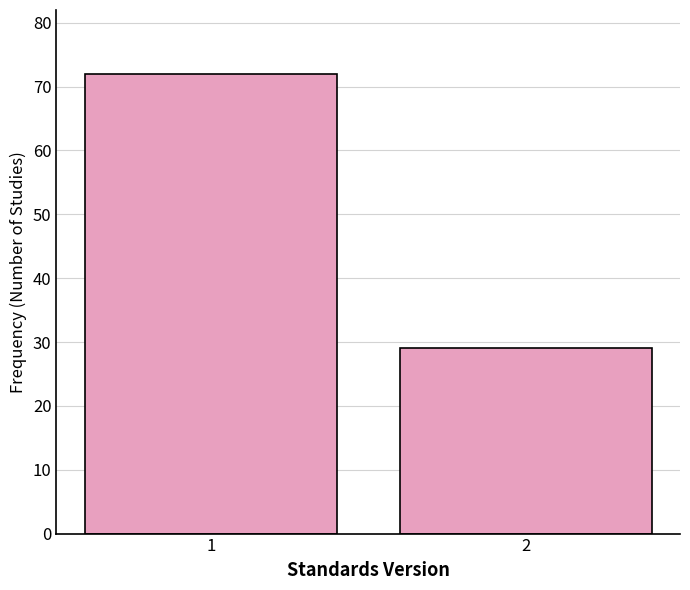

Reading left to right, transcribe all the data shown in this chart.

72	29